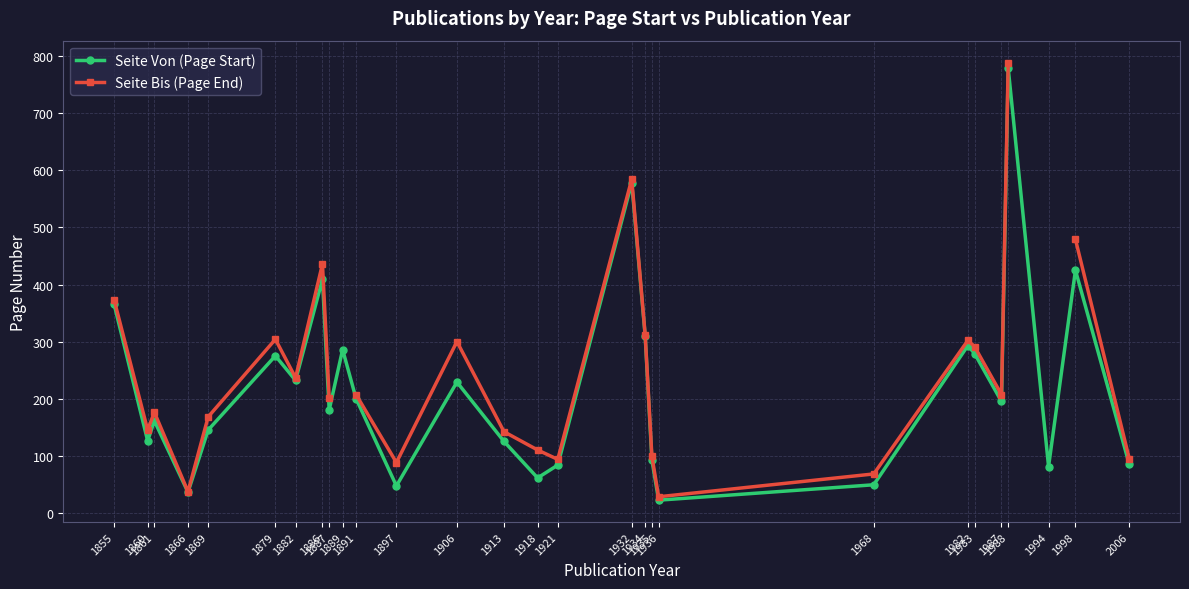

At which category does Seite Bis (Page End) reach its first local valley?

1860